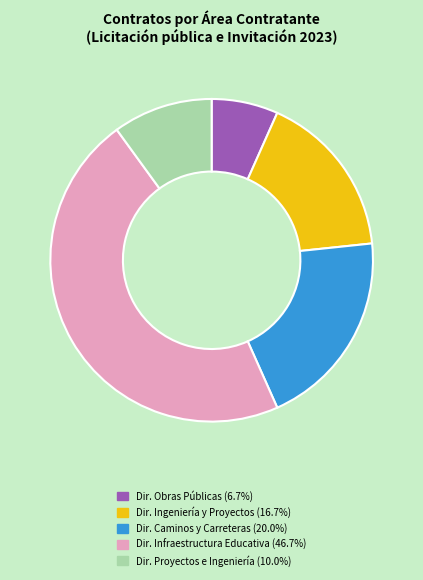

Count the number of slices in the pie.

5